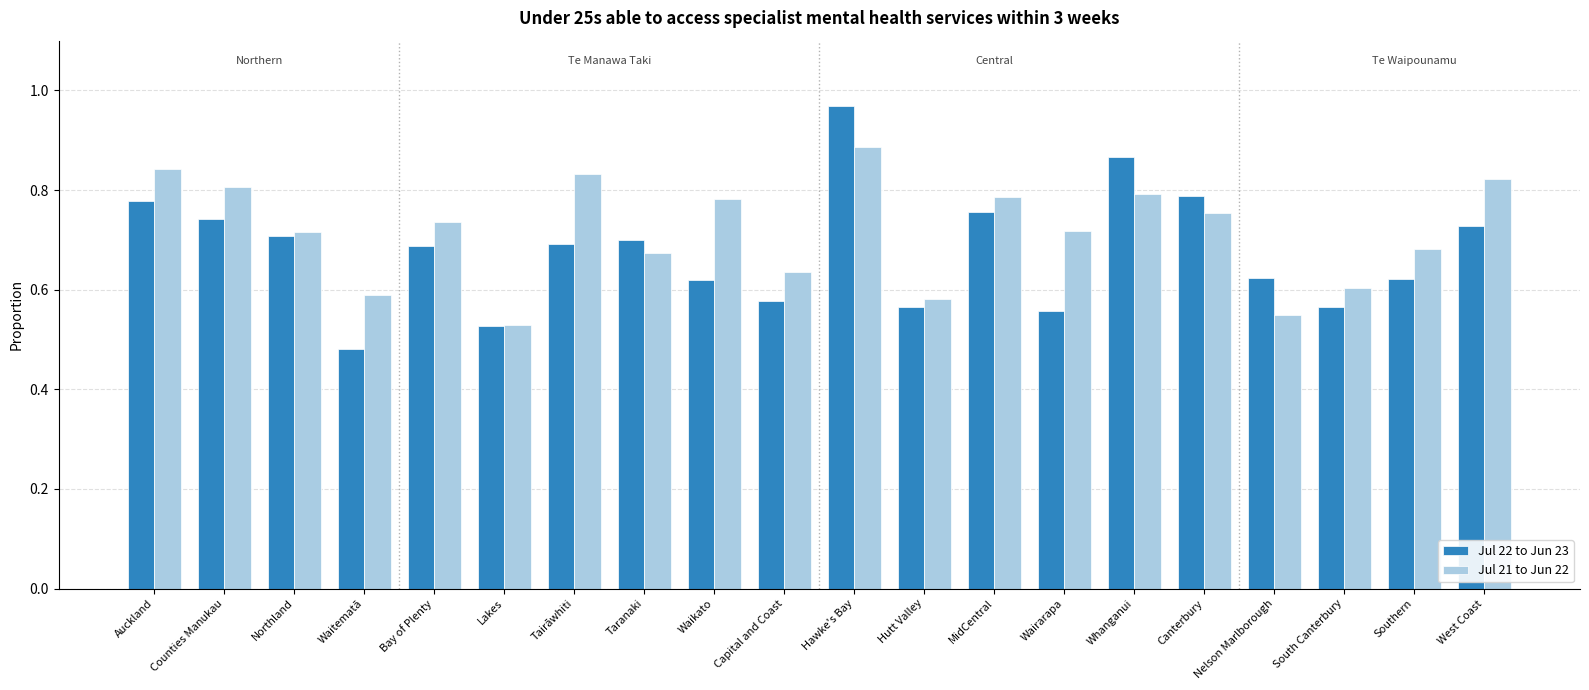

What is the label of the 19th bar from the right?

Counties Manukau